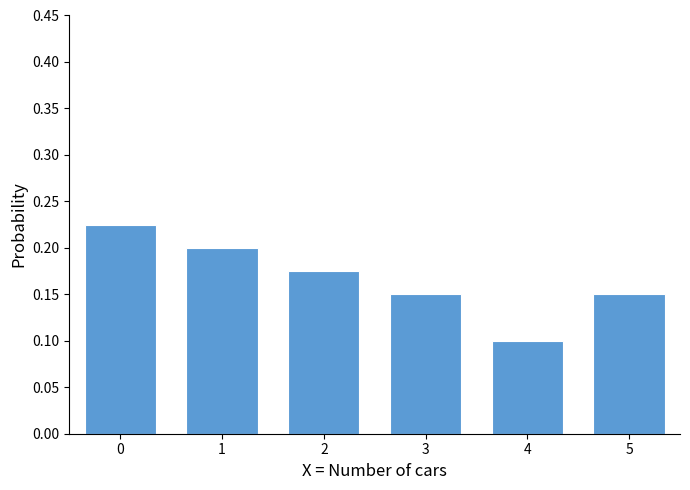

Which category has the lowest value across all series?

4